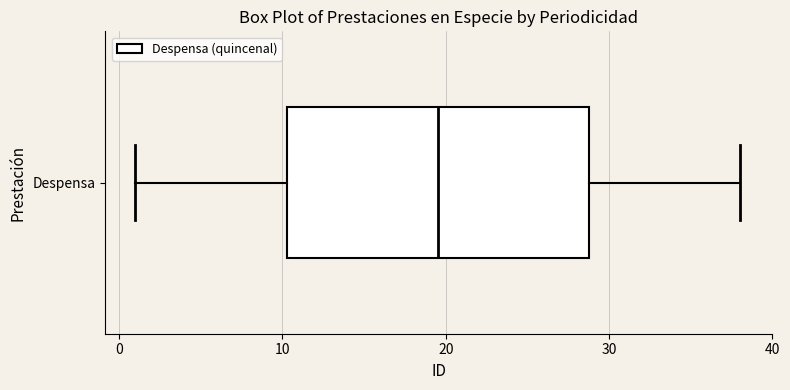

Read this box plot against the x-axis: the position of the median line, the range covered by the box, and the ends of both whiskers. The values are not printed on the chart, so give them approximately, as read against the axis.

median 20, box 10 to 29, whiskers 1 to 38